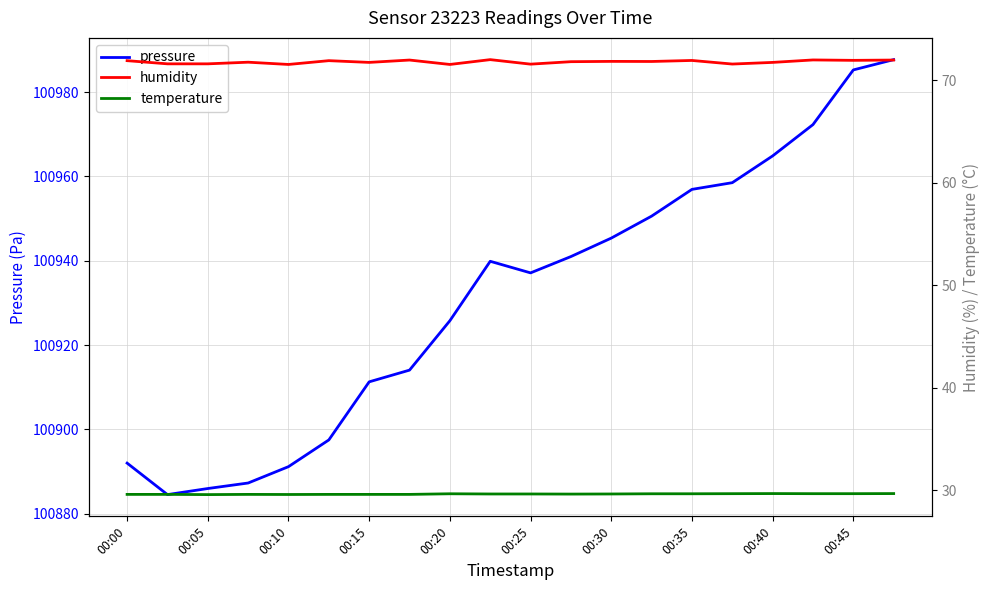

What is the maximum value for pressure?

100987.7